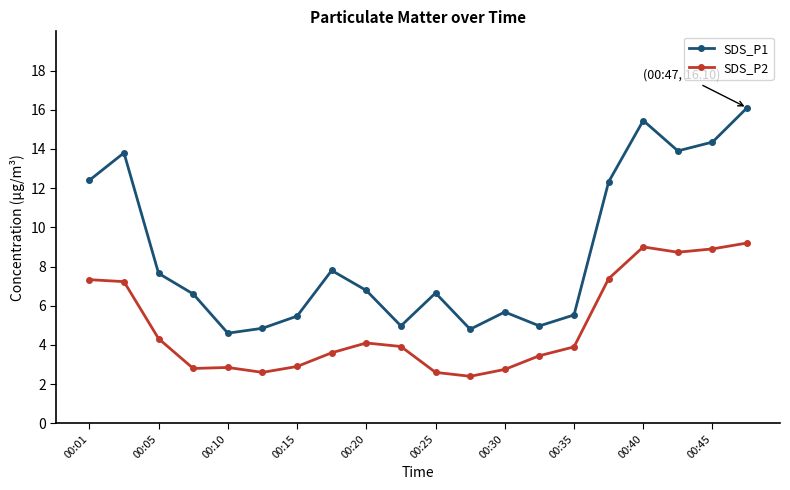

What is the maximum value for SDS_P1?

16.1